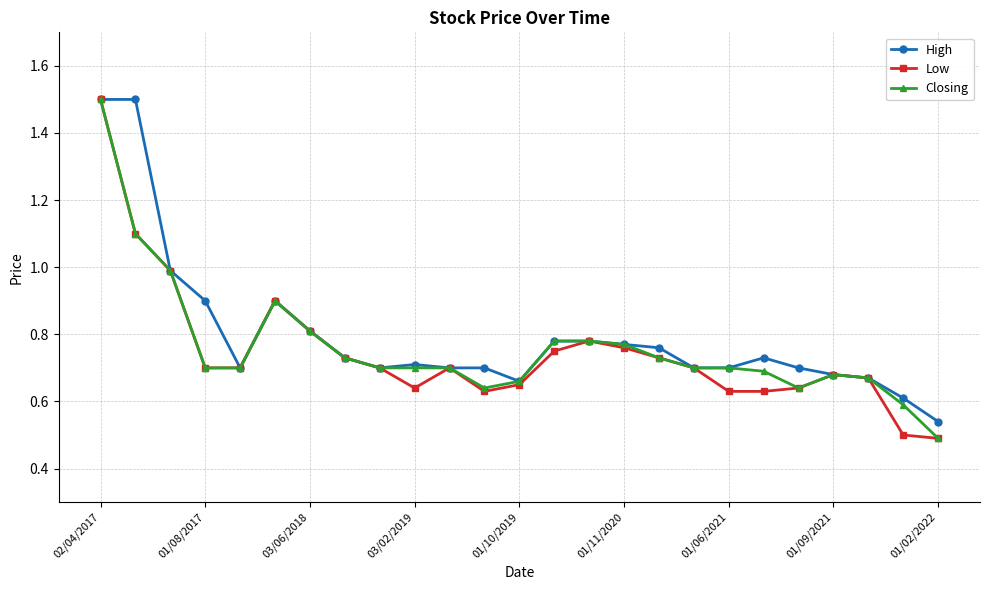

True or false: Closing has more than 1 interior local peaks.

True